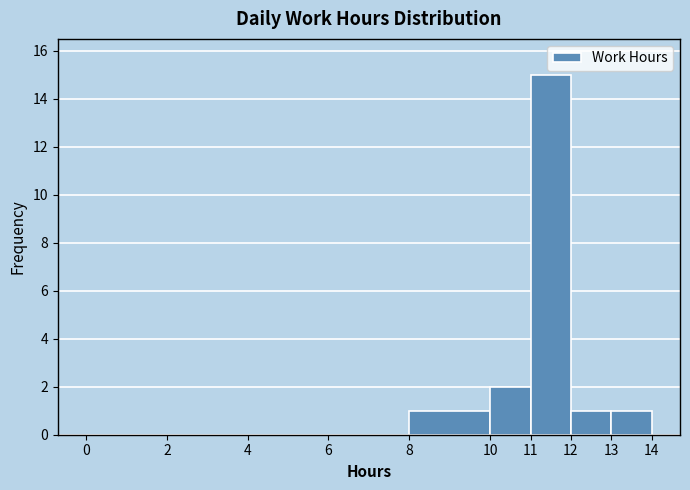

How tall is the bar that spans 10 to 11 on the x-axis? The values are not printed on the chart, so give them approximately, as read against the axis.

2